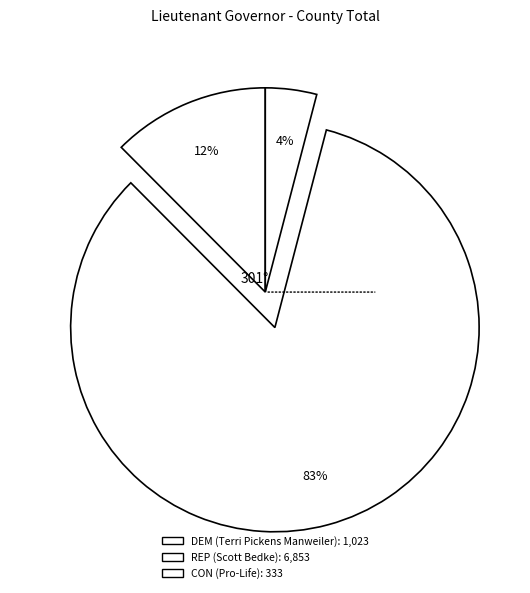

To the nearest percent, what is the difference between the largest and smallest slice percentages?

79%